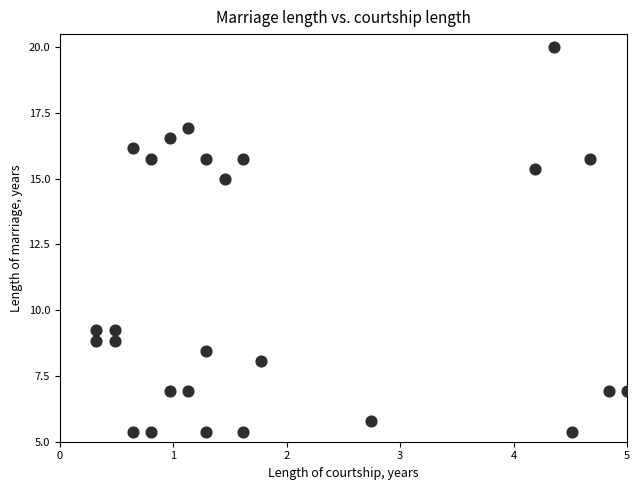

What is the range of Y values (max minus min)?

14.6